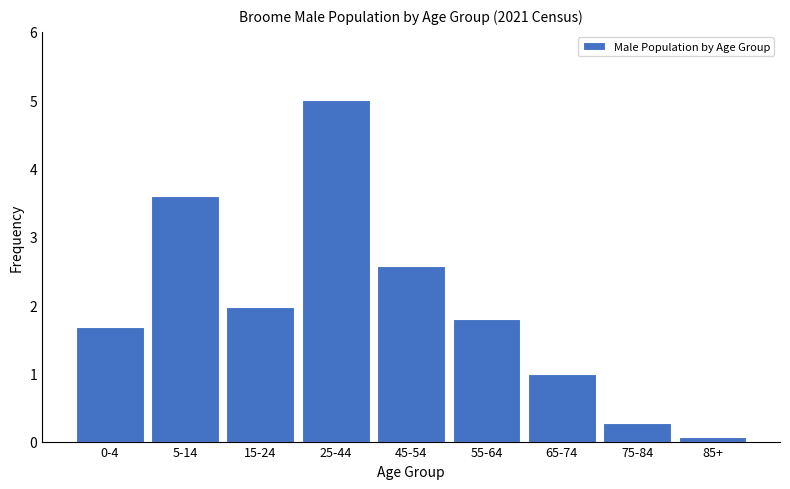

Reading left to right, list all the values displayed in this chart.

0-4=1.7	5-14=3.6	15-24=2.0	25-44=5.0	45-54=2.6	55-64=1.8	65-74=1.0	75-84=0.3	85+=0.1